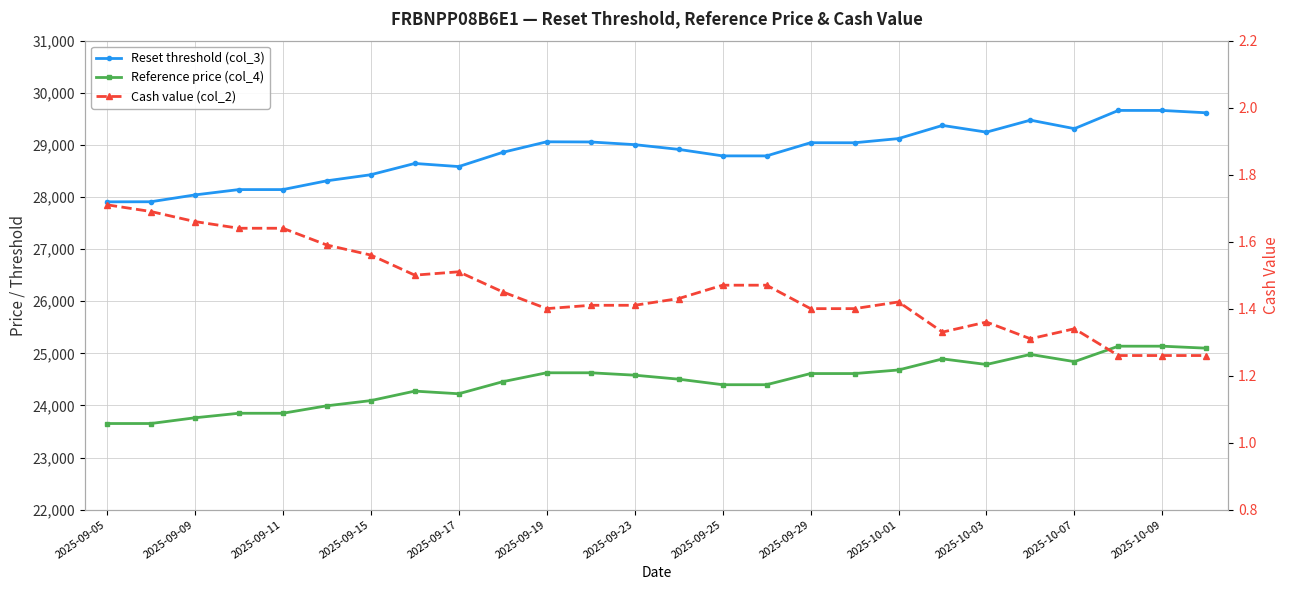

What is the difference between the Cash value (col_2) values at 2025-09-15 and 2025-09-11?

0.1